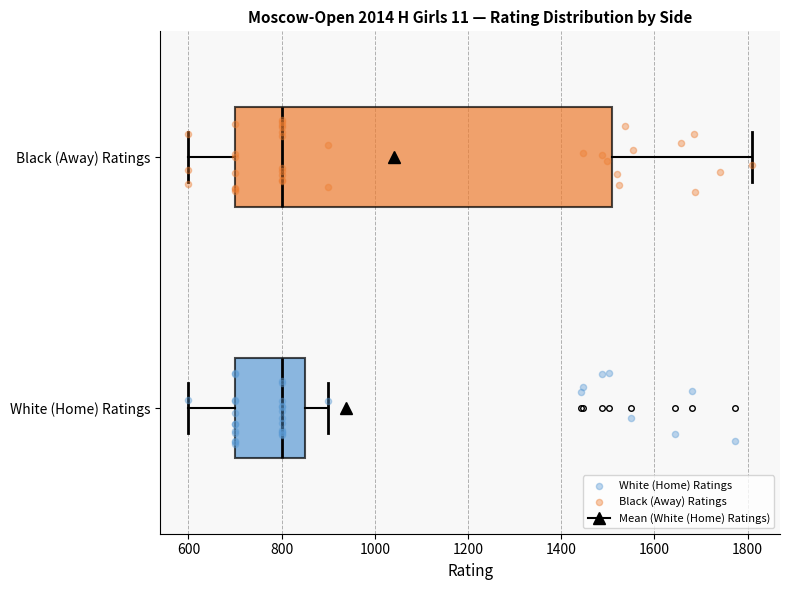

Where is the left edge of the box for White (Home) Ratings on the x-axis? The values are not printed on the chart, so give them approximately, as read against the axis.

700